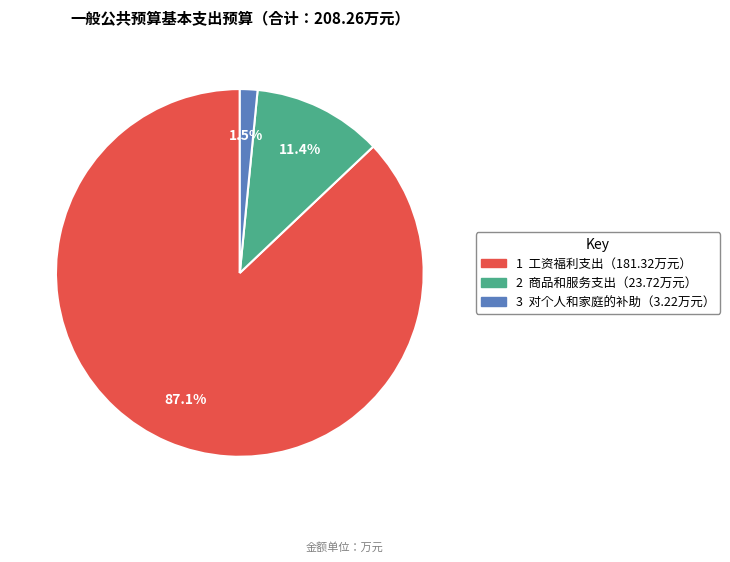

How many slices are in this pie chart?

3